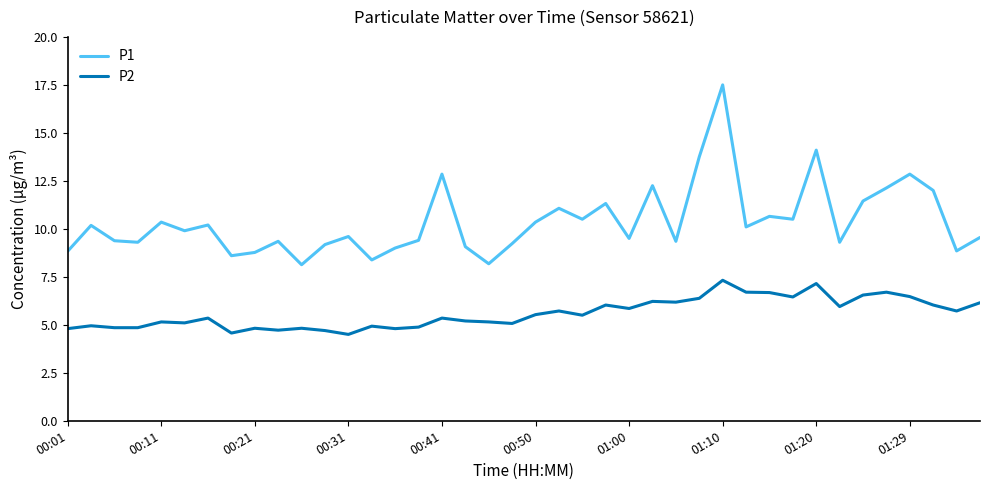

What is the greatest value displayed?

17.5